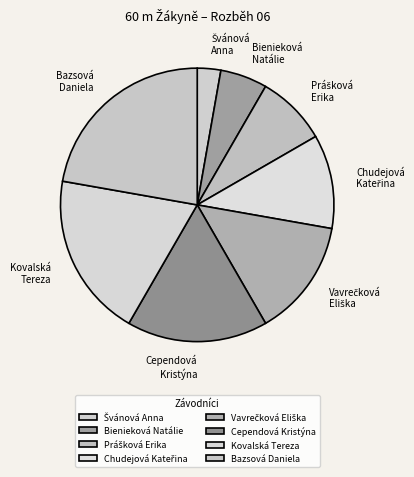

True or false: Bazsová Daniela accounts for 22% of the total.

True